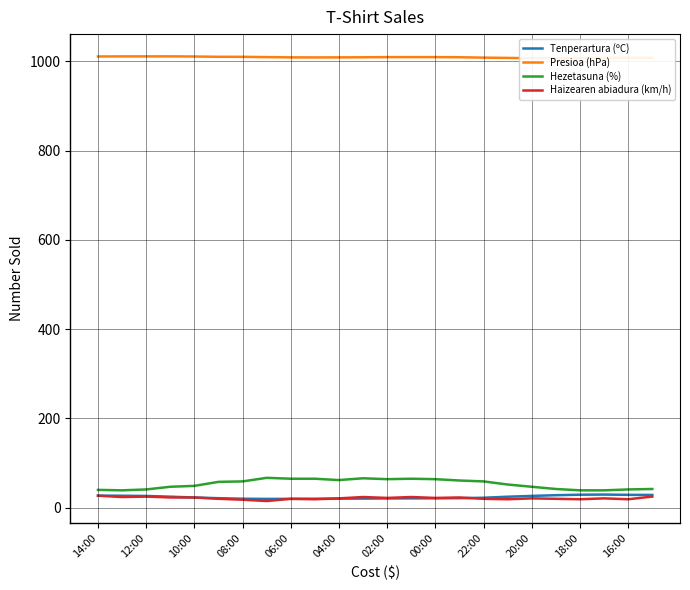

What are all the series names shown in the legend?

Tenperartura (ºC), Presioa (hPa), Hezetasuna (%), Haizearen abiadura (km/h)